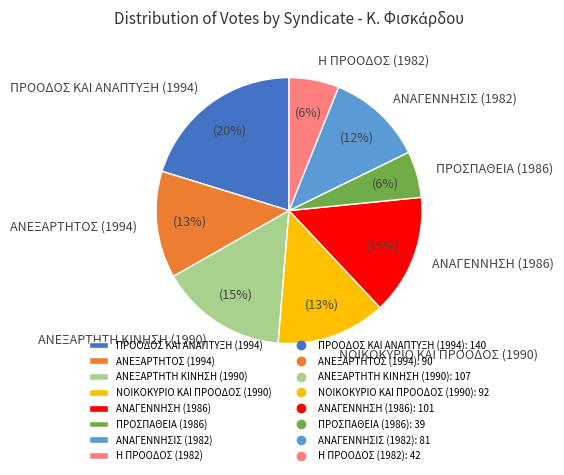

What percentage is the ΑΝΕΞΑΡΤΗΤΟΣ (1994) slice, to the nearest percent?

13%